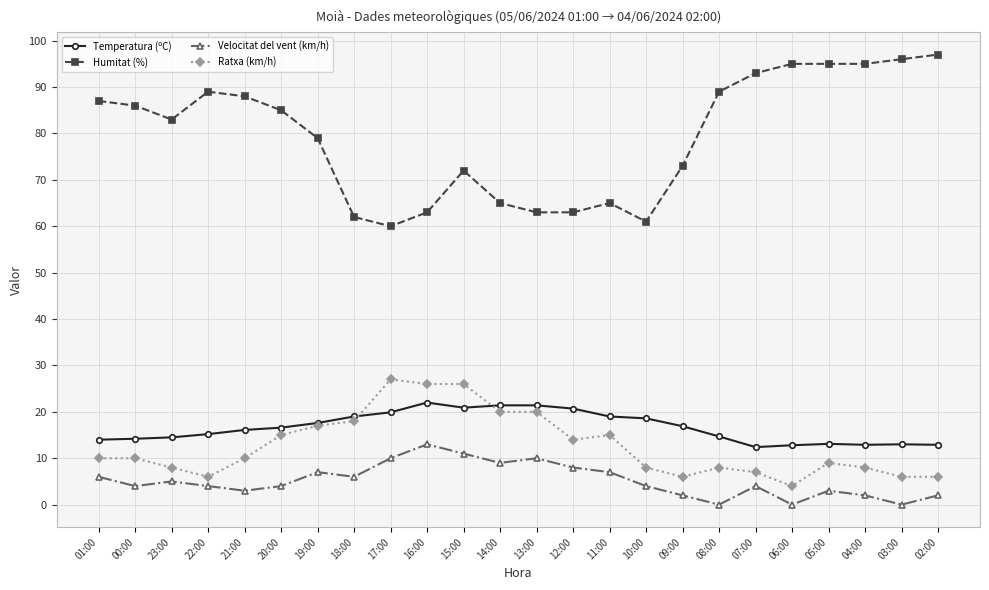

What are all the series names shown in the legend?

Temperatura (ºC), Humitat (%), Velocitat del vent (km/h), Ratxa (km/h)